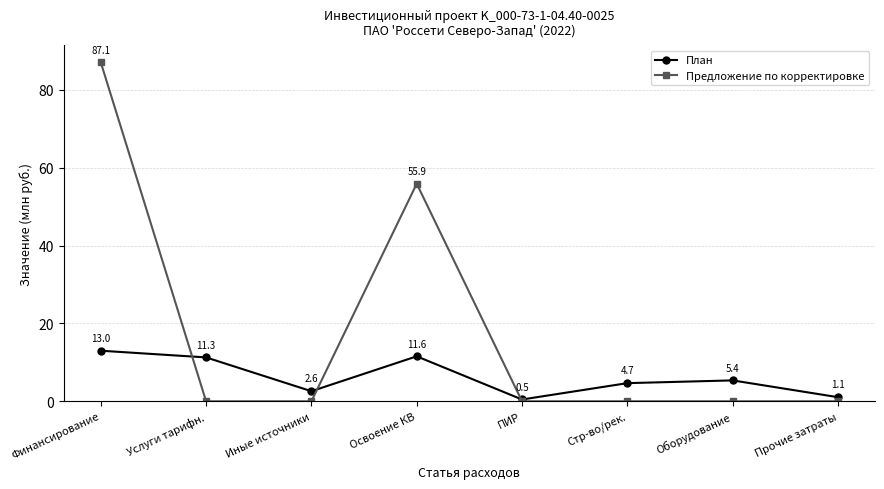

Is it true that План equals 13.0 at Финансирование?

True